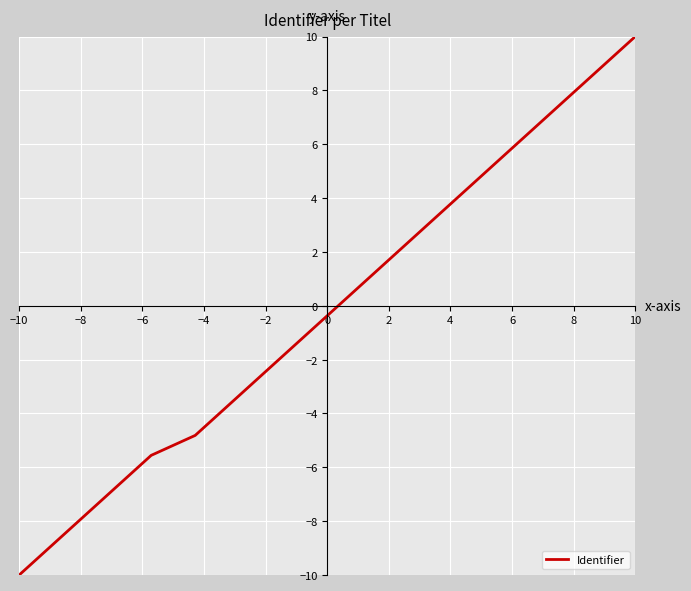

What is the difference between the maximum and minimum values?

20.0